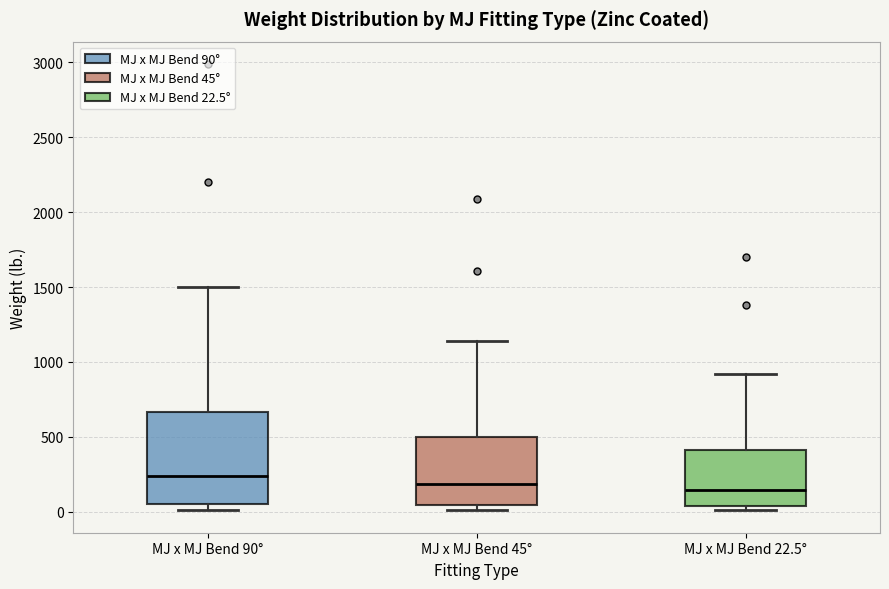

Where is the upper edge of the box for MJ x MJ Bend 90° on the y-axis? The values are not printed on the chart, so give them approximately, as read against the axis.

650